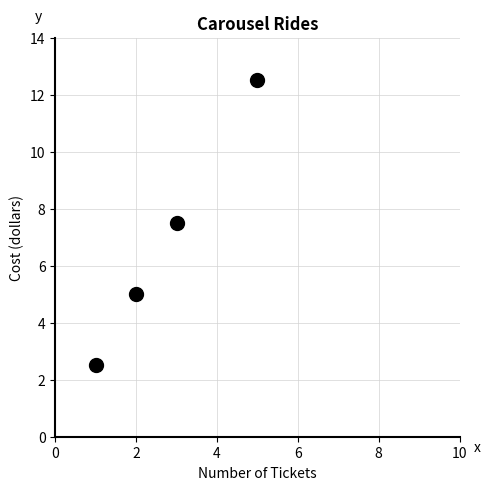

What is the range of X values (max minus min)?

4.0